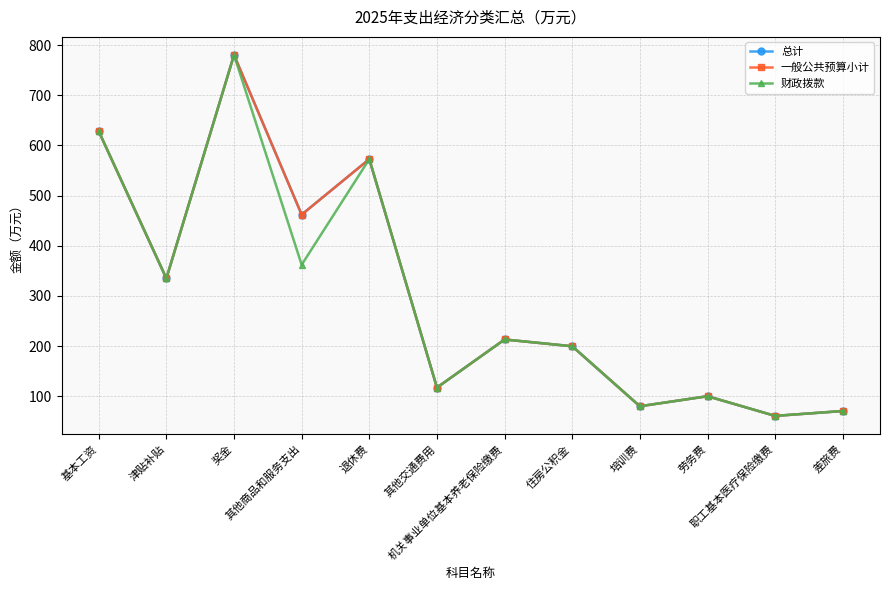

At how many categories does at least one series exceed 225?

5